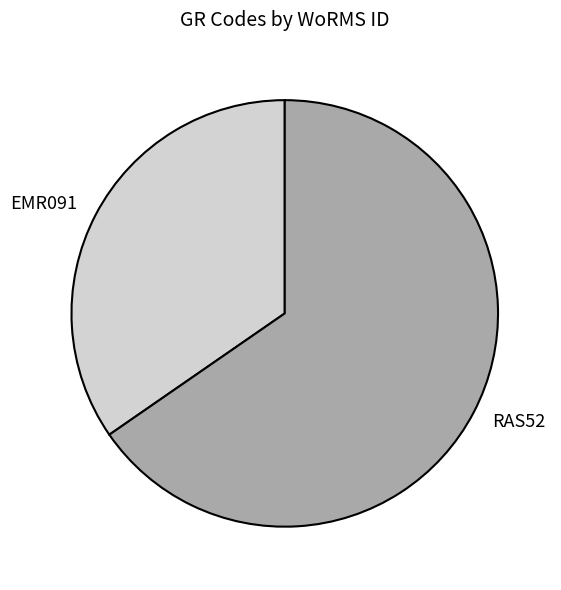

Which slice is the largest?

RAS52